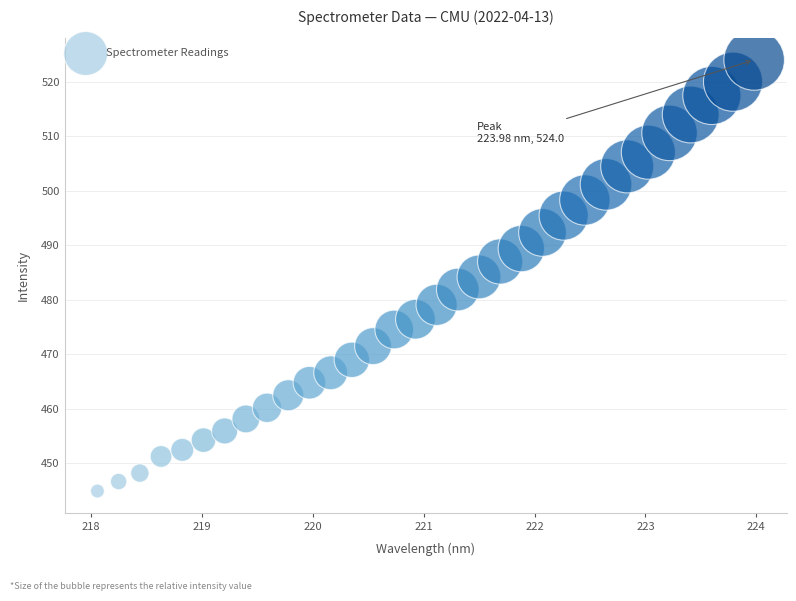

What is the range of X values (max minus min)?

5.9